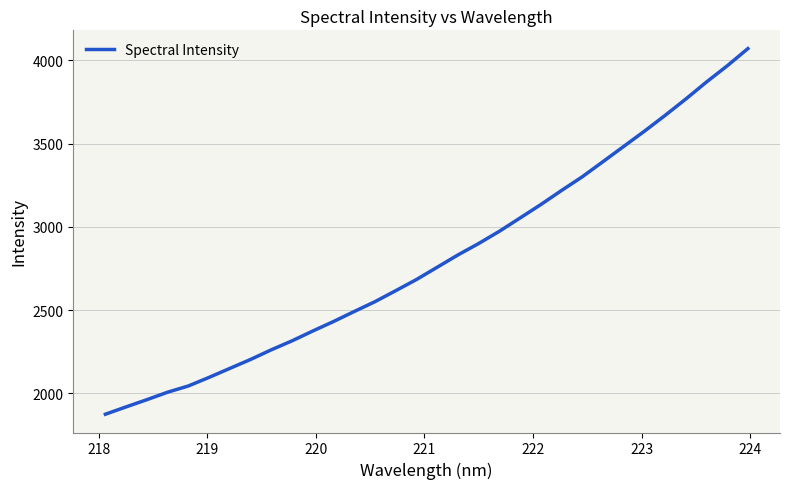

What is the difference between the maximum and minimum values?

2196.8